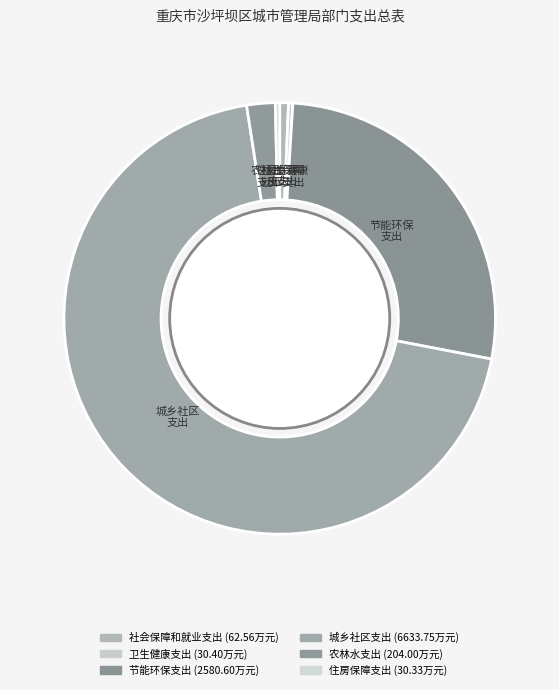

Rank the categories by value from highest to lowest.

城乡社区支出, 节能环保支出, 农林水支出, 社会保障和就业支出, 卫生健康支出, 住房保障支出